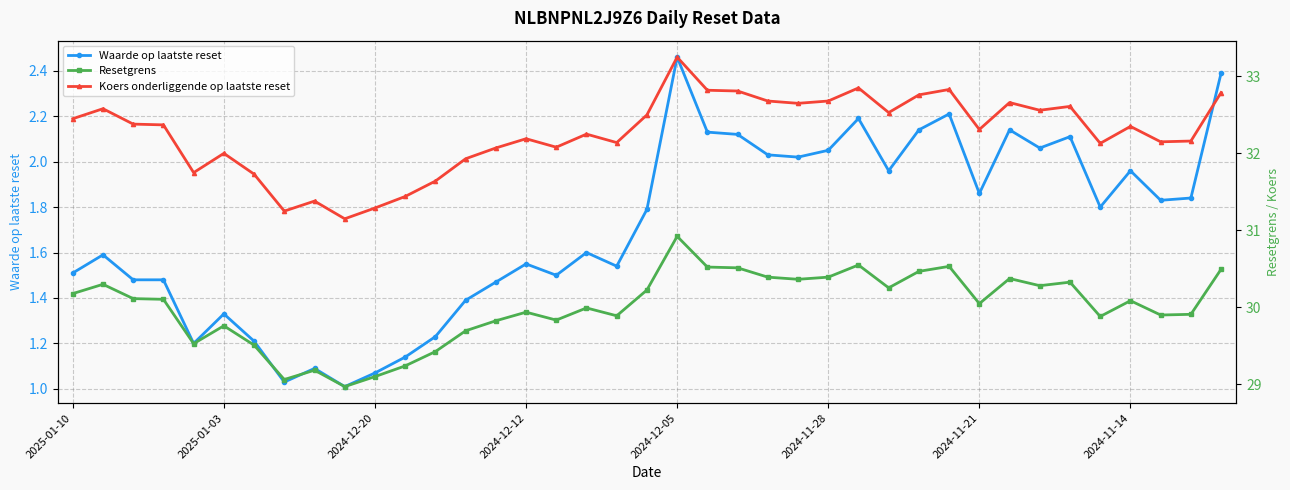

What is the difference between the maximum and minimum values in the Waarde op laatste reset series?

1.4